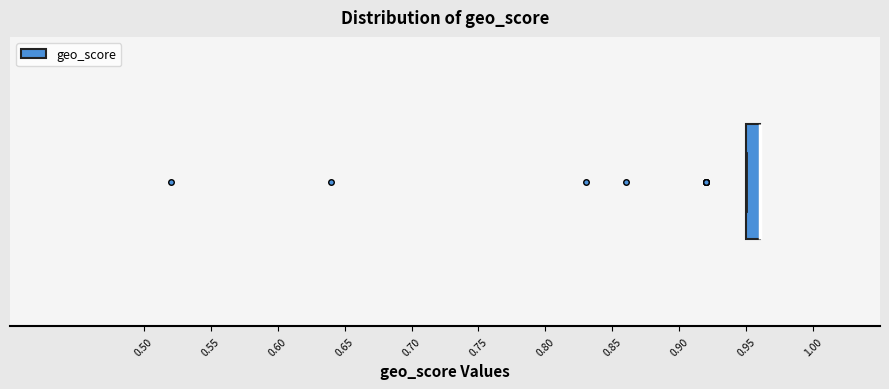

Read this box plot against the x-axis: the position of the median line, the range covered by the box, and the ends of both whiskers. The values are not printed on the chart, so give them approximately, as read against the axis.

median 0.96 (drawn on the box's right edge), box 0.95 to 0.96, whiskers 0.95 to 0.96